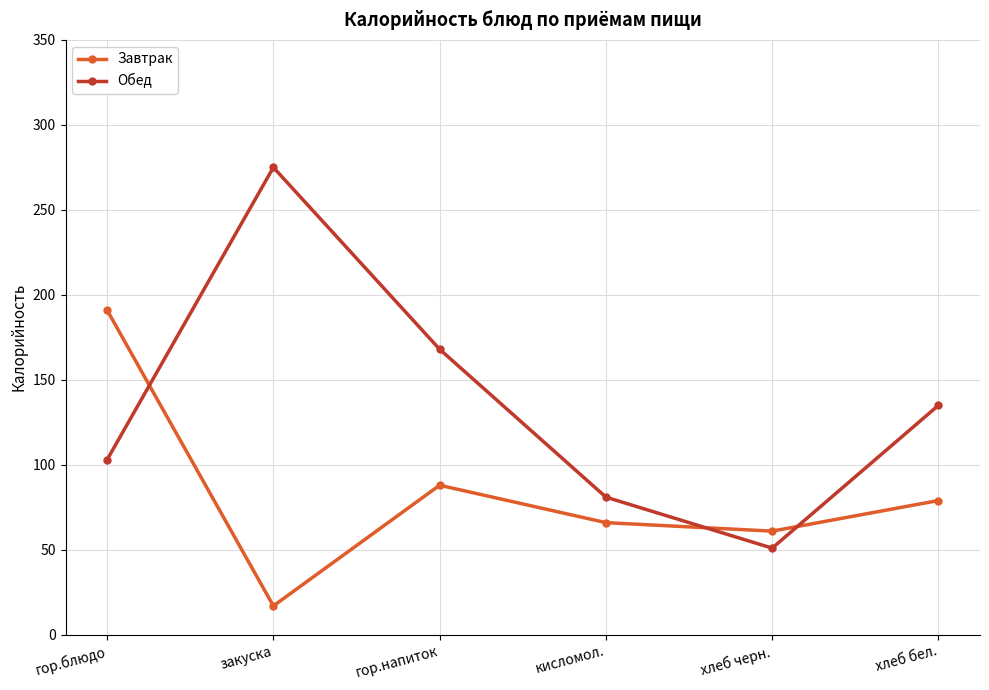

What are all the series names shown in the legend?

Завтрак, Обед